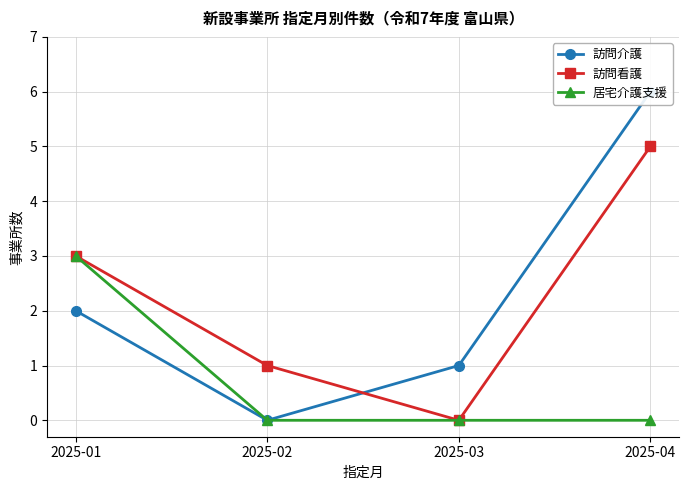

At 2025-01, list the series in order from smallest to largest.

訪問介護, 訪問看護, 居宅介護支援